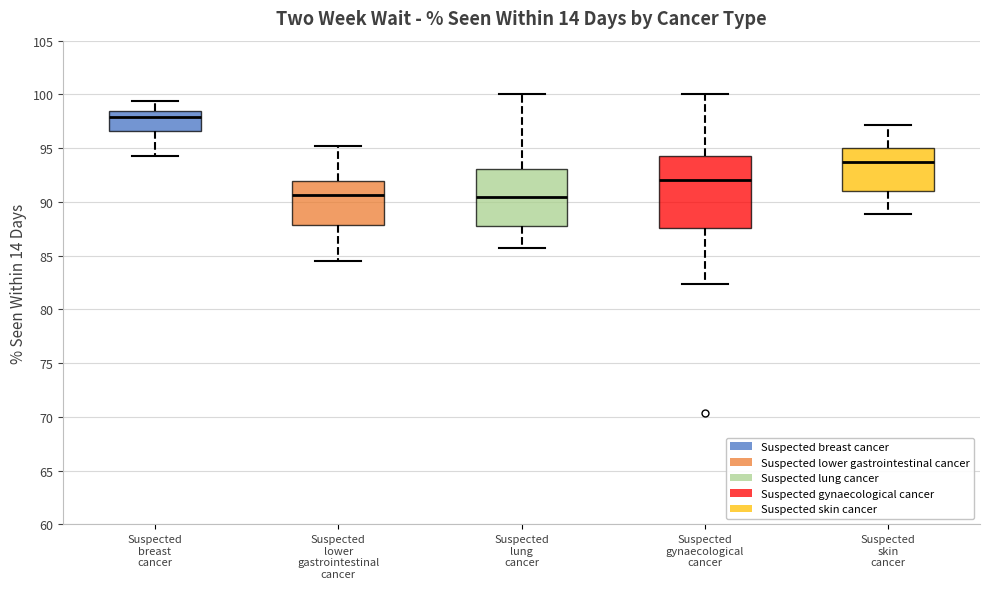

Which box has the highest median line?

Suspected breast cancer